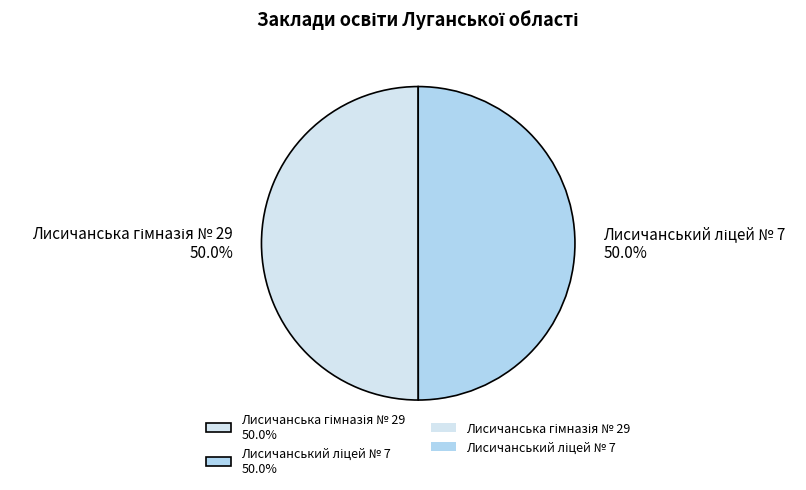

Which slice is the smallest?

Лисичанський ліцей № 7